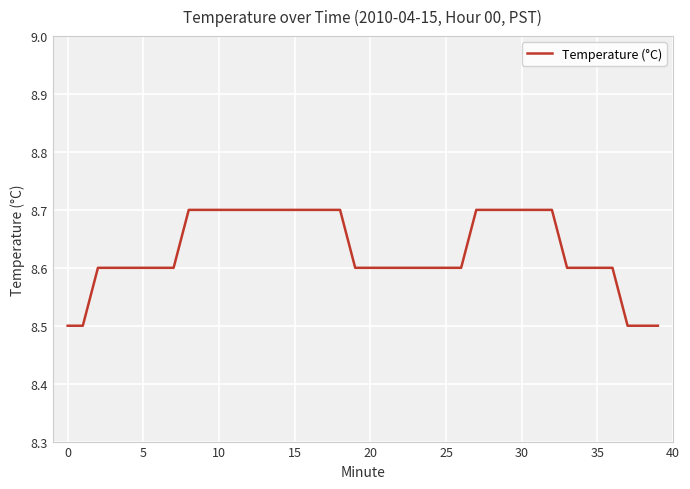

What is the smallest value displayed?

8.5